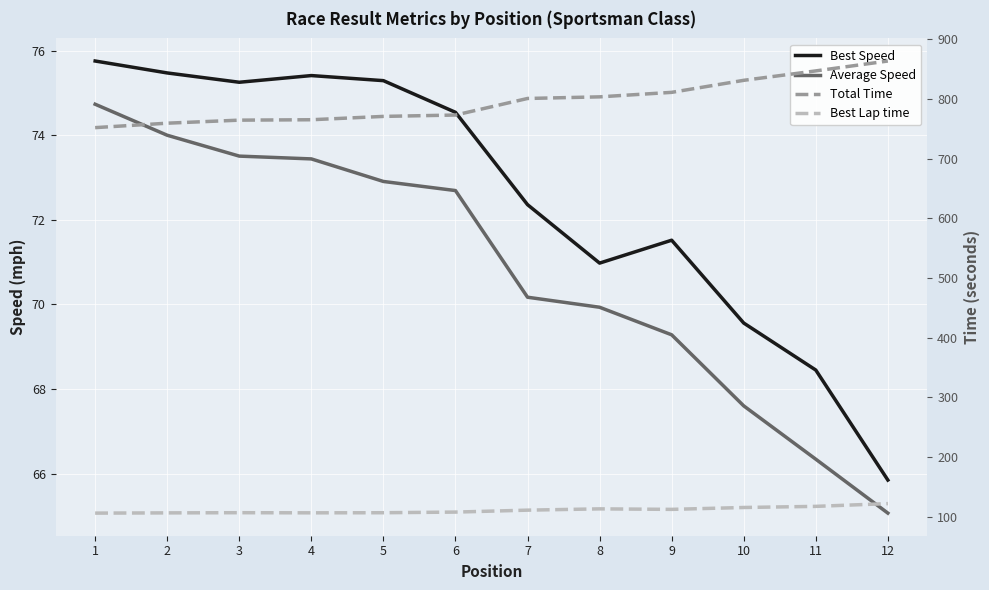

What is the sum of the Total Time values at 3 and 6?

1537.6